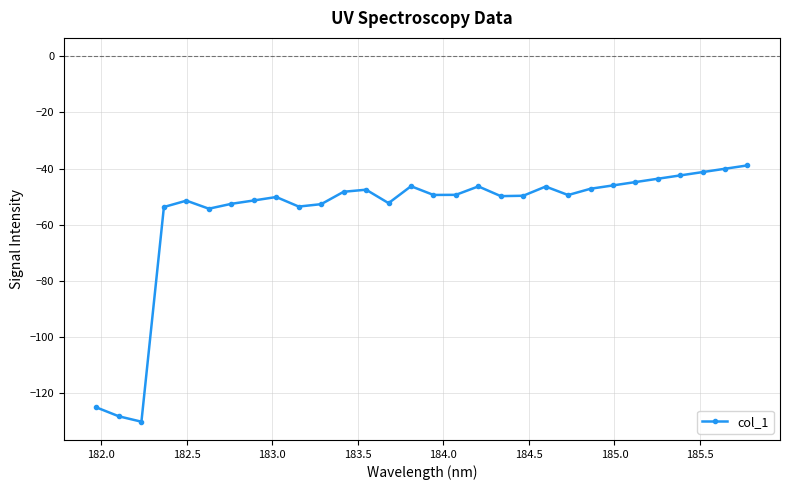

What is the smallest value displayed?

-130.1